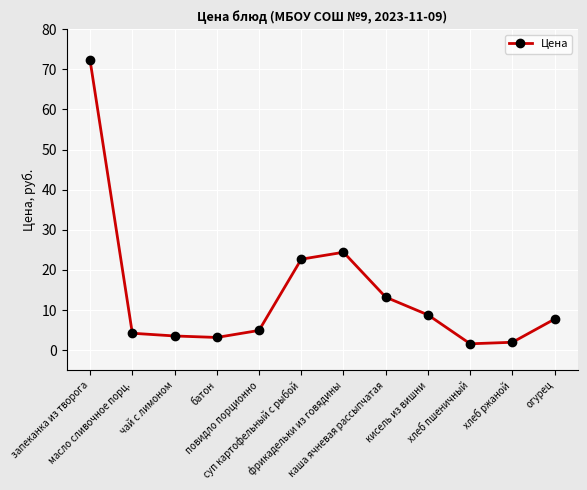

What is the label of the 1st point from the left?

запеканка из творога